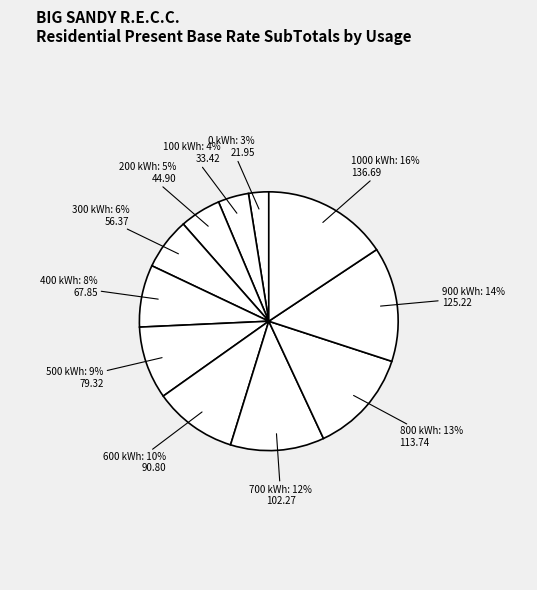

To the nearest percent, what is the average slice percentage?

9%